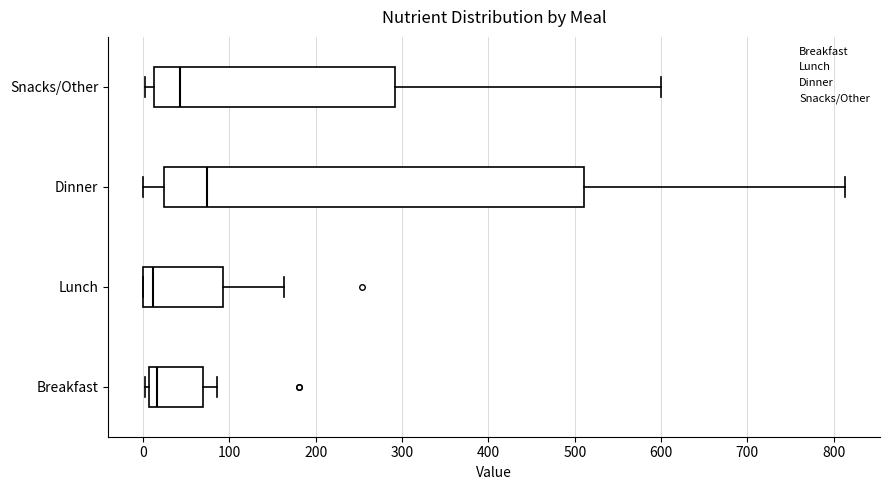

Comparing the boxes themselves (not the whiskers), which one is the widest?

Dinner